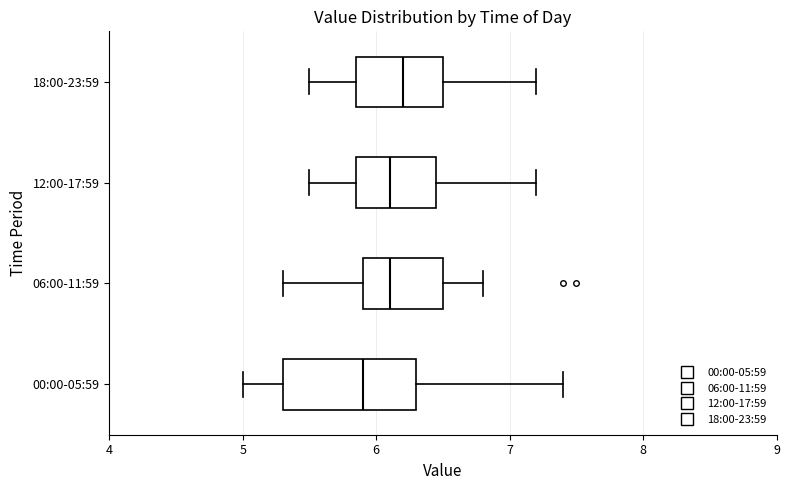

Comparing the boxes themselves (not the whiskers), which one is the widest?

00:00-05:59